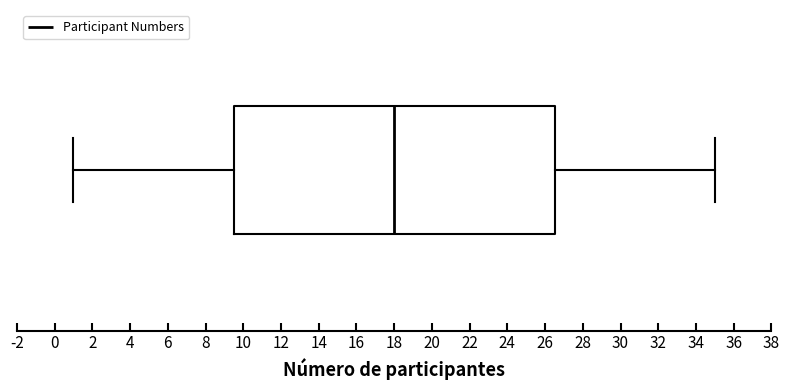

Where does the right whisker of the box end on the x-axis? The values are not printed on the chart, so give them approximately, as read against the axis.

35.0